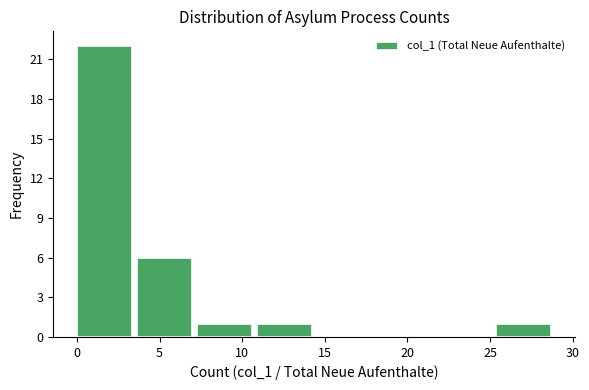

Reading left to right, transcribe this chart: for each bar, give the range it covers on the x-axis and its height. Neither the bar edges nor the heights are printed on the chart, so give them approximately, as read against the axes.

0.0 to 3.5: 22
3.5 to 7.5: 6
7.5 to 11.0: 1
11.0 to 14.5: 1
14.5 to 18.0: 0
18.0 to 22.0: 0
22.0 to 25.5: 0
25.5 to 29.0: 1